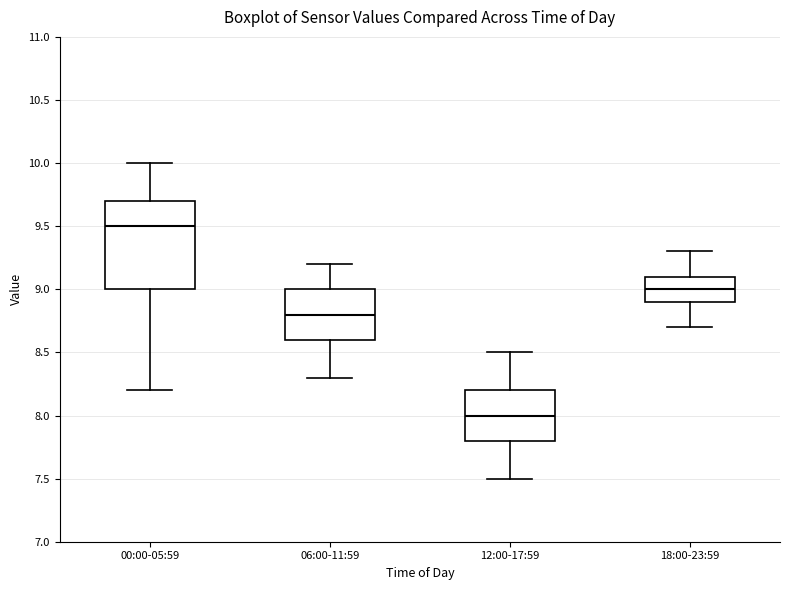

Which box is the tallest, from its lower edge to its upper edge?

00:00-05:59